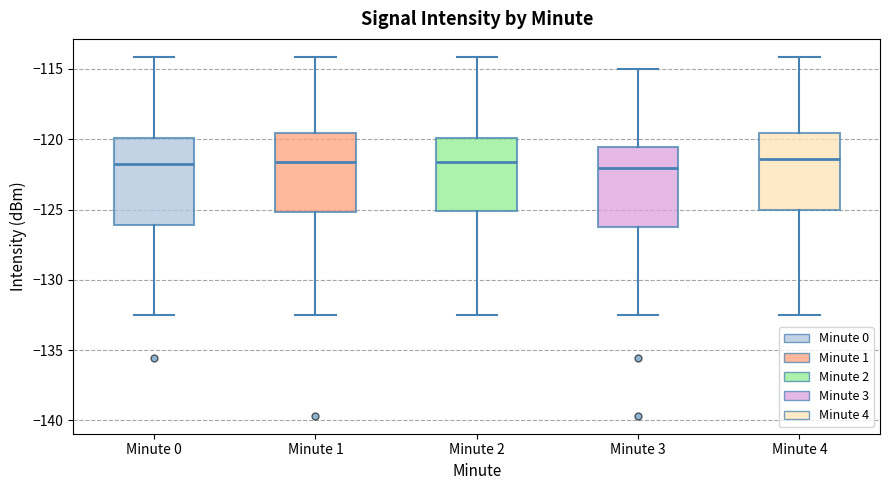

Reading left to right, read every box against the y-axis: the position of its median line, the range the box covers, and the ends of its whiskers. The values are not printed on the chart, so give them approximately, as read against the axis.

Minute 0: median -122.0, box -126.0 to -120.0, whiskers -132.5 to -114.0
Minute 1: median -121.5, box -125.0 to -119.5, whiskers -132.5 to -114.0
Minute 2: median -121.5, box -125.0 to -120.0, whiskers -132.5 to -114.0
Minute 3: median -122.0, box -126.5 to -120.5, whiskers -132.5 to -115.0
Minute 4: median -121.5, box -125.0 to -119.5, whiskers -132.5 to -114.0